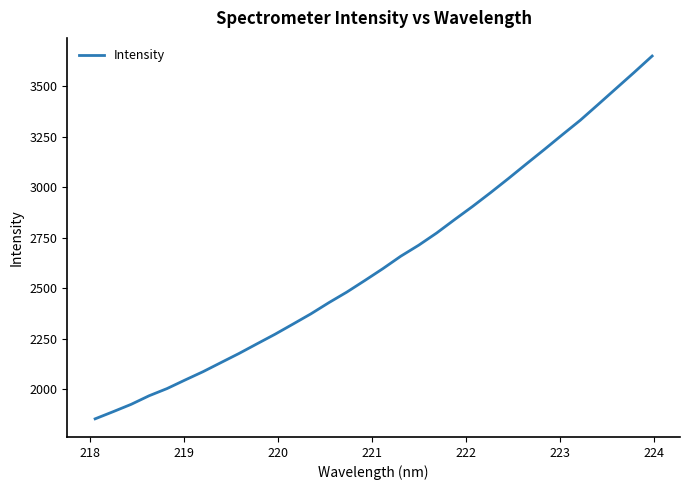

What is the maximum value shown in the chart?

3649.1